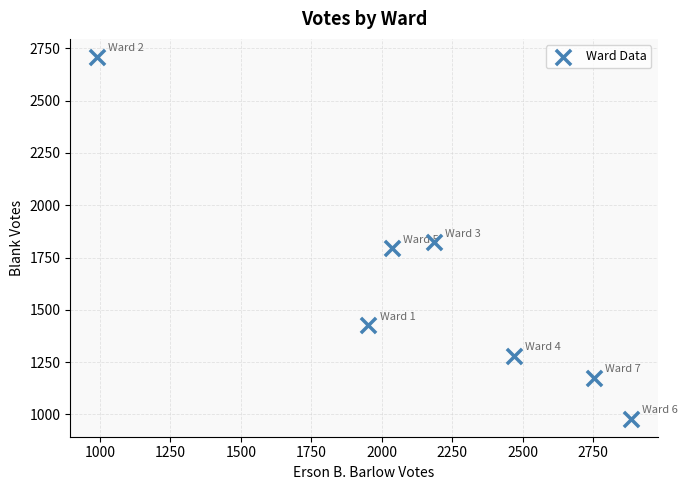

What is the range of X values (max minus min)?

1896